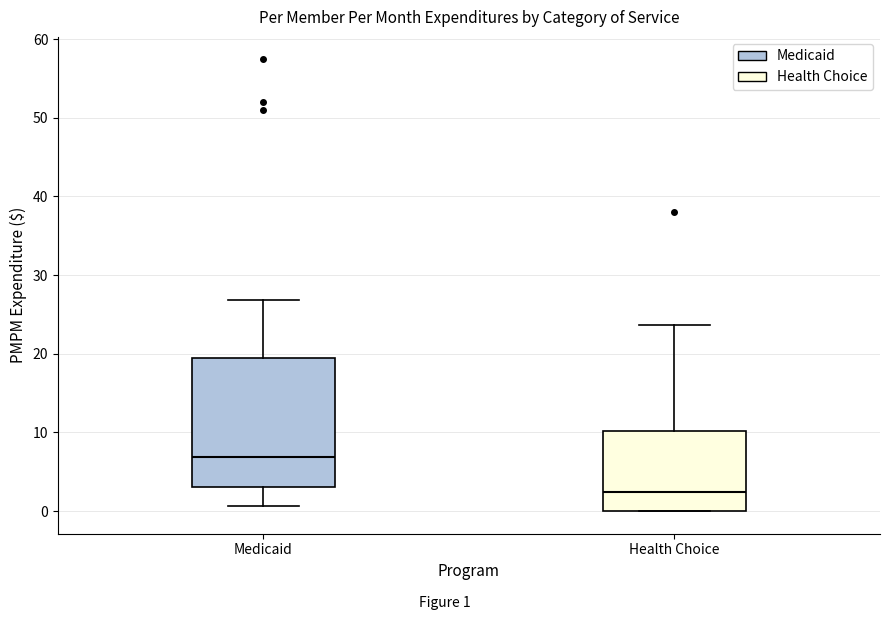

Reading left to right, transcribe this box plot: for each box, give where its median line is, the range the box spans, and where its two whiskers end, as read against the y-axis. The values are not printed on the chart, so give them approximately, as read against the axis.

Medicaid: median 7, box 3 to 19, whiskers 1 to 27
Health Choice: median 2, box 0 to 10, whiskers 0 to 24